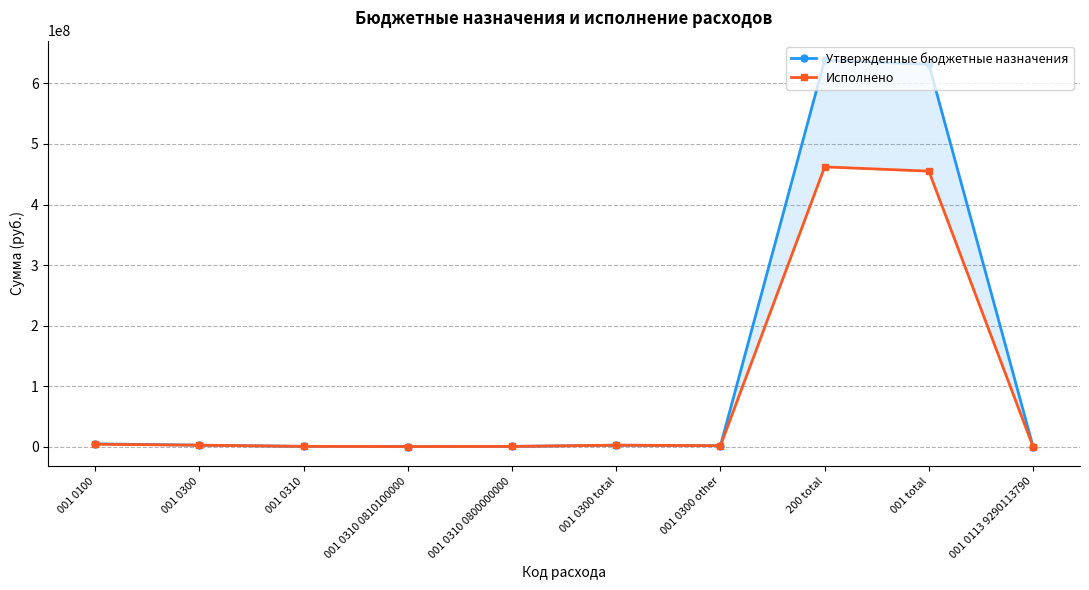

True or false: Исполнено and Утвержденные бюджетные назначения cross at least once.

False